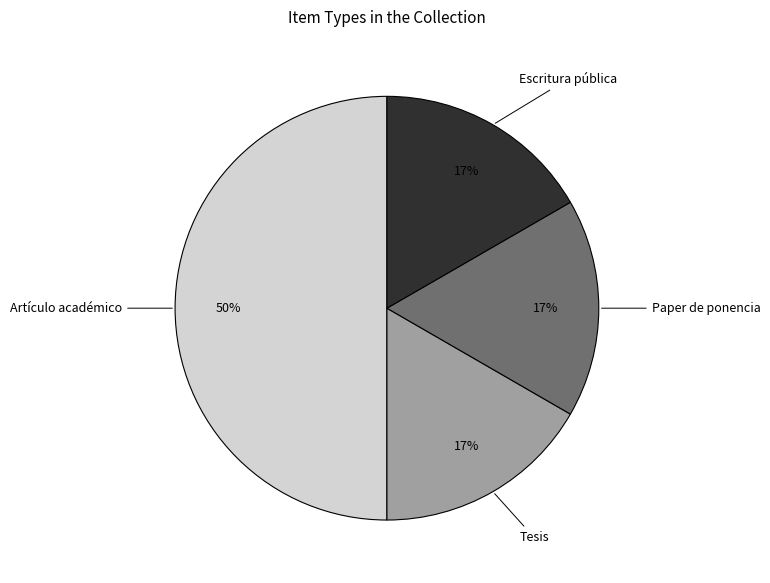

To the nearest percent, what is the average slice percentage?

25%